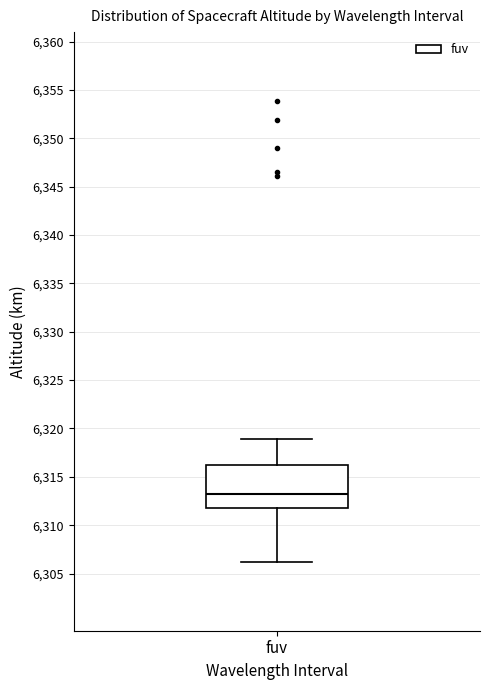

Read this box plot against the y-axis: the position of the median line, the range covered by the box, and the ends of both whiskers. The values are not printed on the chart, so give them approximately, as read against the axis.

median 6313.0, box 6312.0 to 6316.5, whiskers 6306.0 to 6319.0